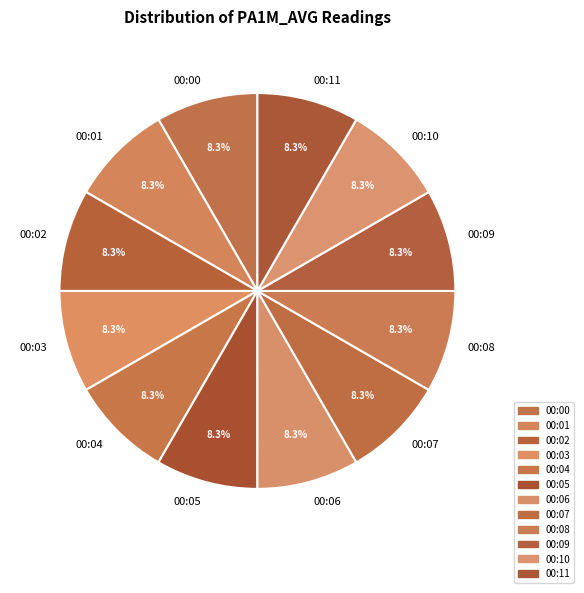

True or false: 00:01 accounts for 1% of the total.

False